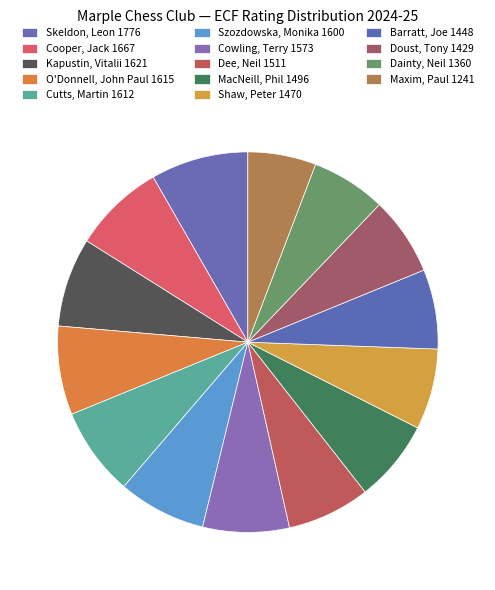

What is the change in value from MacNeill, Phil to Barratt, Joe?

-48